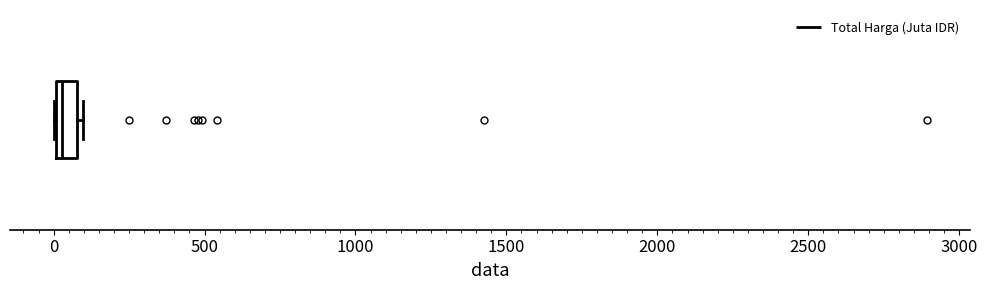

Where does the median line of the box sit on the x-axis? The values are not printed on the chart, so give them approximately, as read against the axis.

50